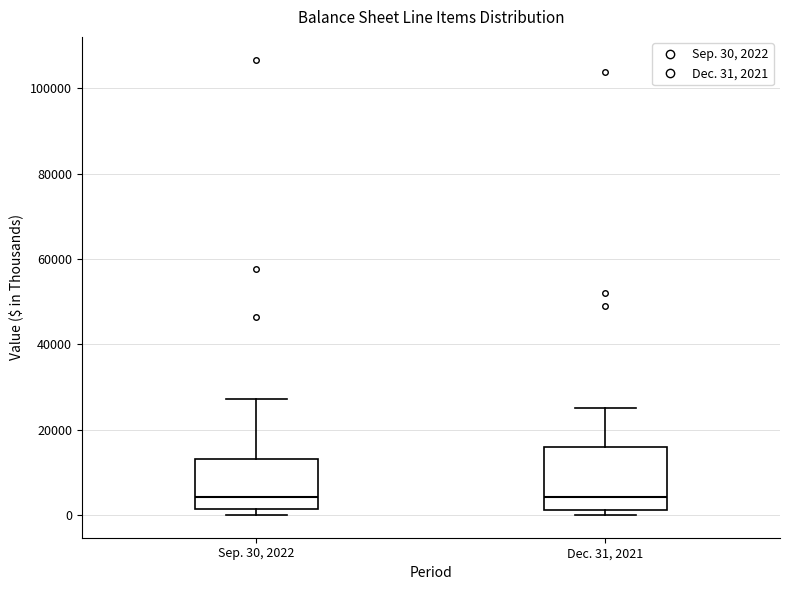

Reading left to right, read every box against the y-axis: the position of its median line, the range the box covers, and the ends of its whiskers. The values are not printed on the chart, so give them approximately, as read against the axis.

Sep. 30, 2022: median 4000, box 2000 to 14000, whiskers 0 to 28000
Dec. 31, 2021: median 4000, box 2000 to 16000, whiskers 0 to 26000